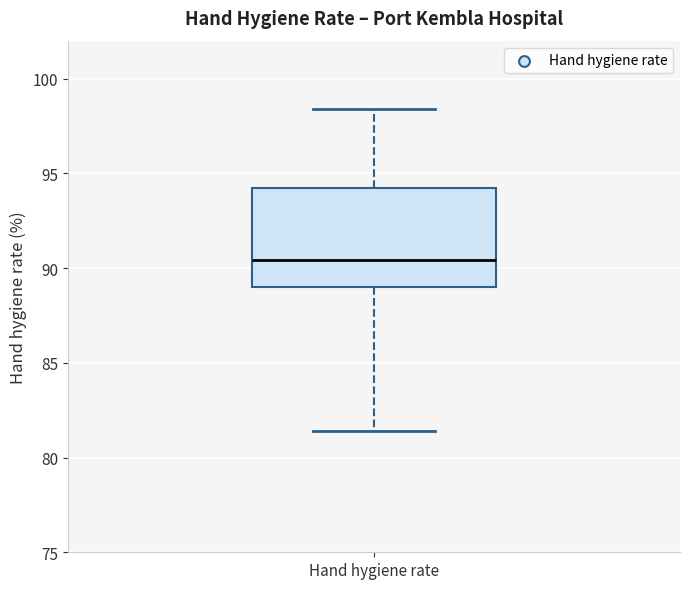

Read this box plot against the y-axis: the position of the median line, the range covered by the box, and the ends of both whiskers. The values are not printed on the chart, so give them approximately, as read against the axis.

median 90.5, box 89.0 to 94.0, whiskers 81.5 to 98.5